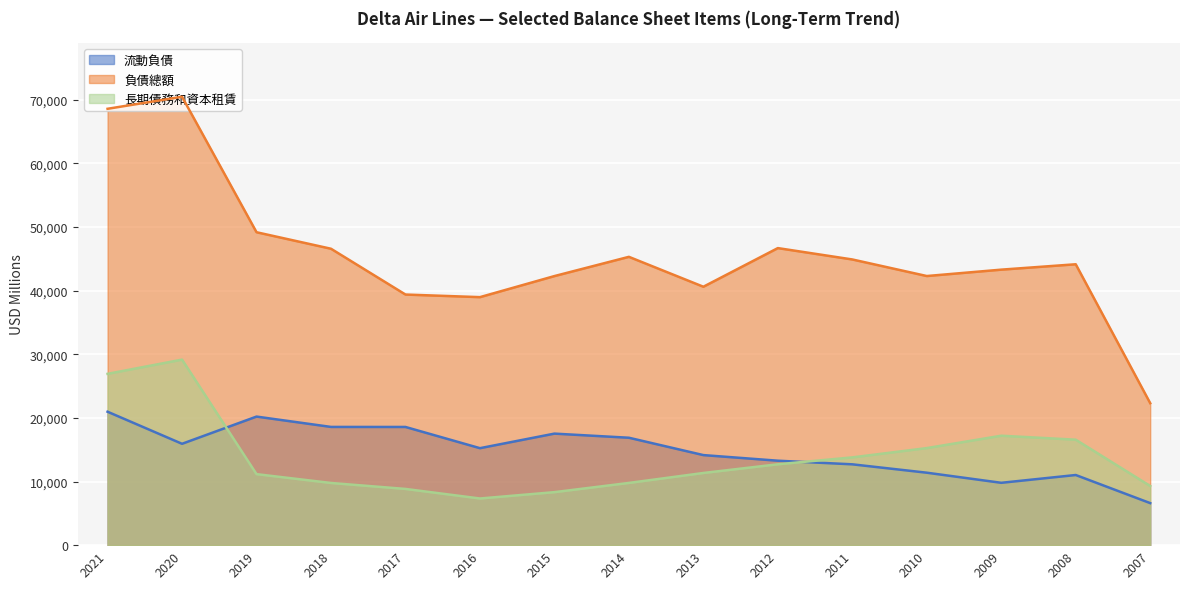

Which series has the largest range (max minus min)?

負債總額